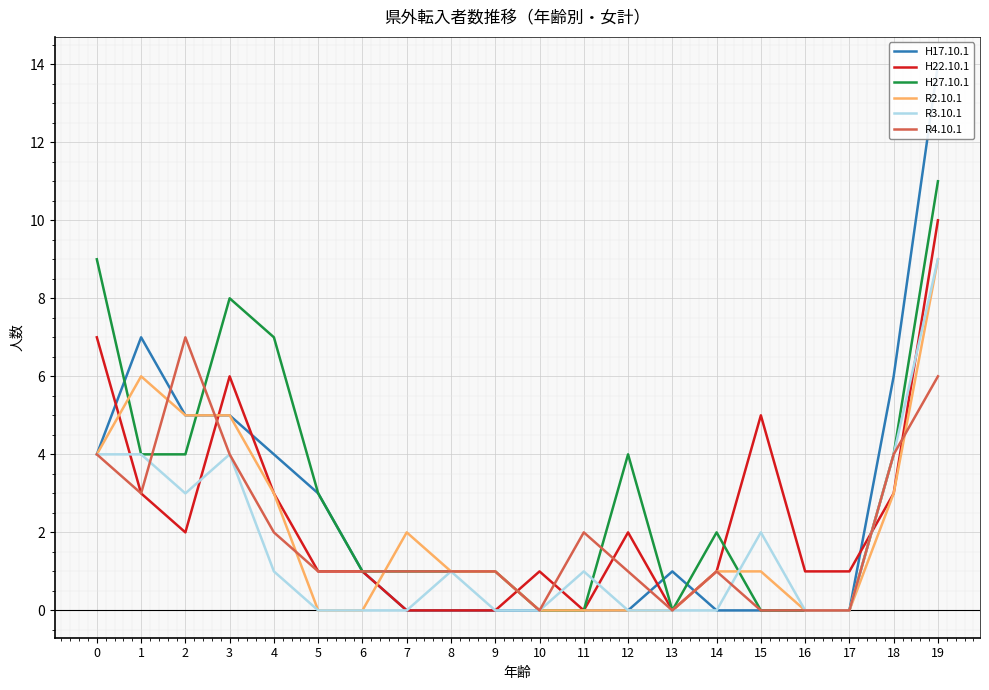

Where is H27.10.1 nearest to the value 5?

1